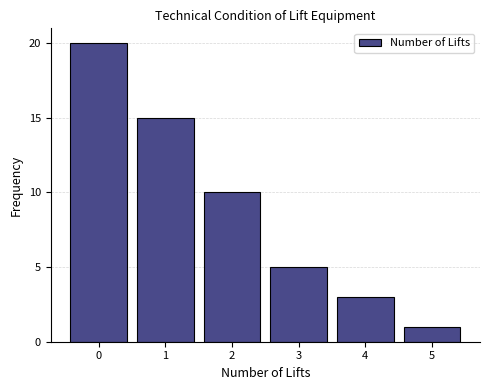

Reading right to left, transcribe all the data shown in this chart.

5=1	4=3	3=5	2=10	1=15	0=20